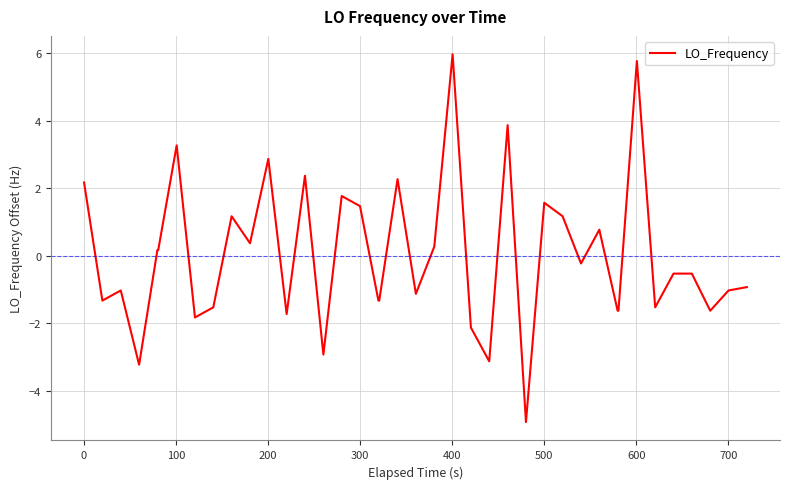

Count the number of data series in this chart.

1